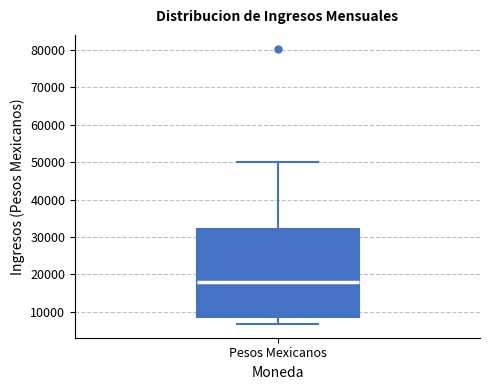

Transcribe this box plot: give where the median line is, the range the box spans, and where the two whiskers end, as read against the y-axis. The values are not printed on the chart, so give them approximately, as read against the axis.

median 18000, box 9000 to 32000, whiskers 7000 to 50000